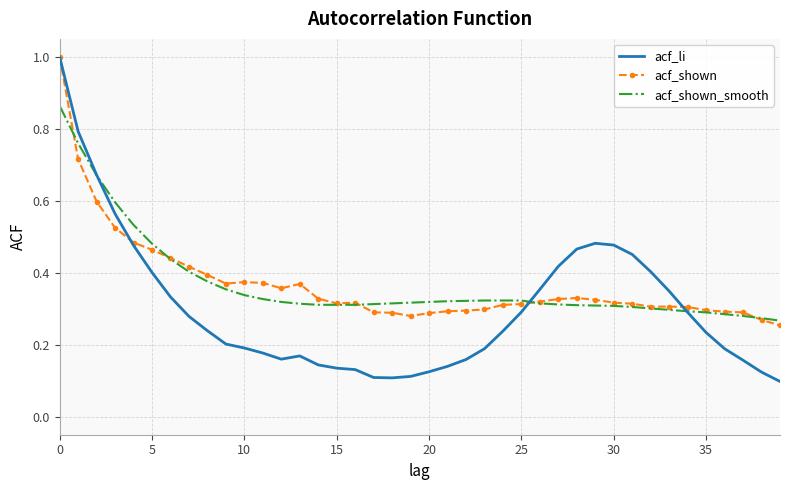

Which series has the largest range (max minus min)?

acf_li